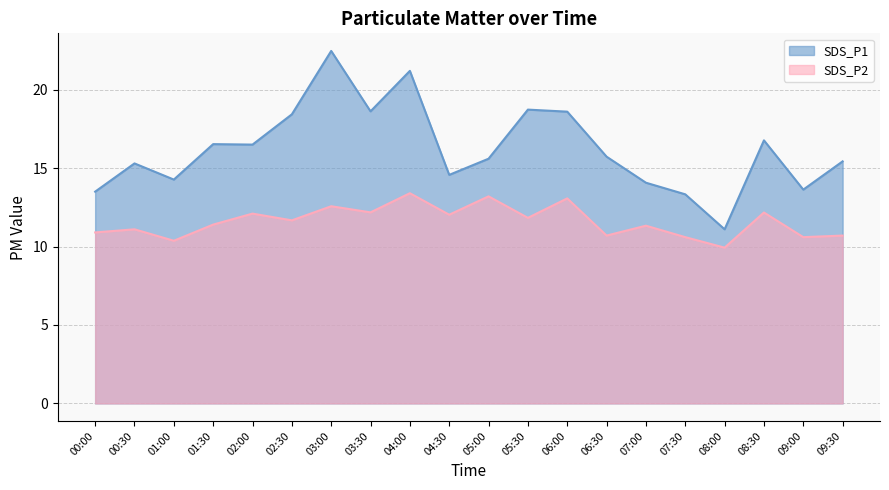

Which series has the largest total across all categories?

SDS_P1